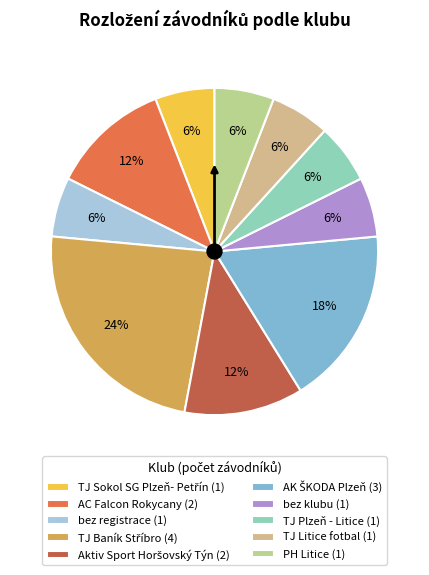

To the nearest percent, what is the difference between the largest and smallest slice percentages?

18%